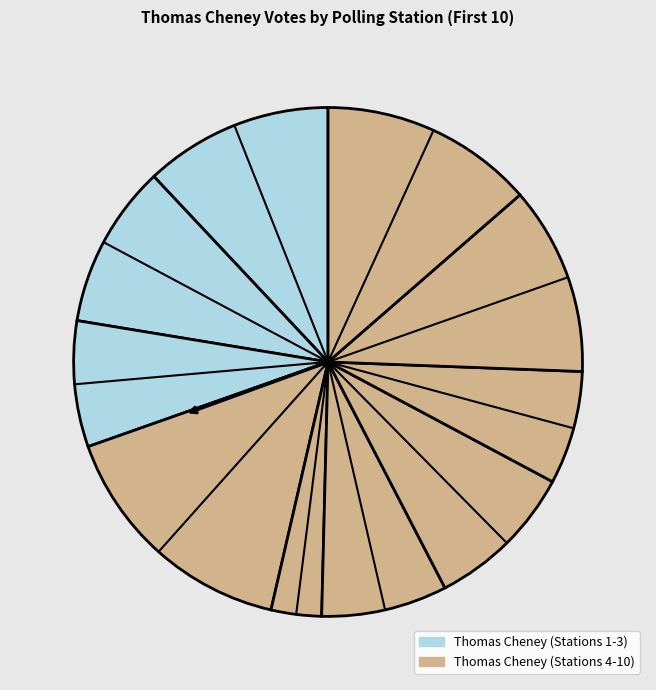

How many slices are in this pie chart?

10